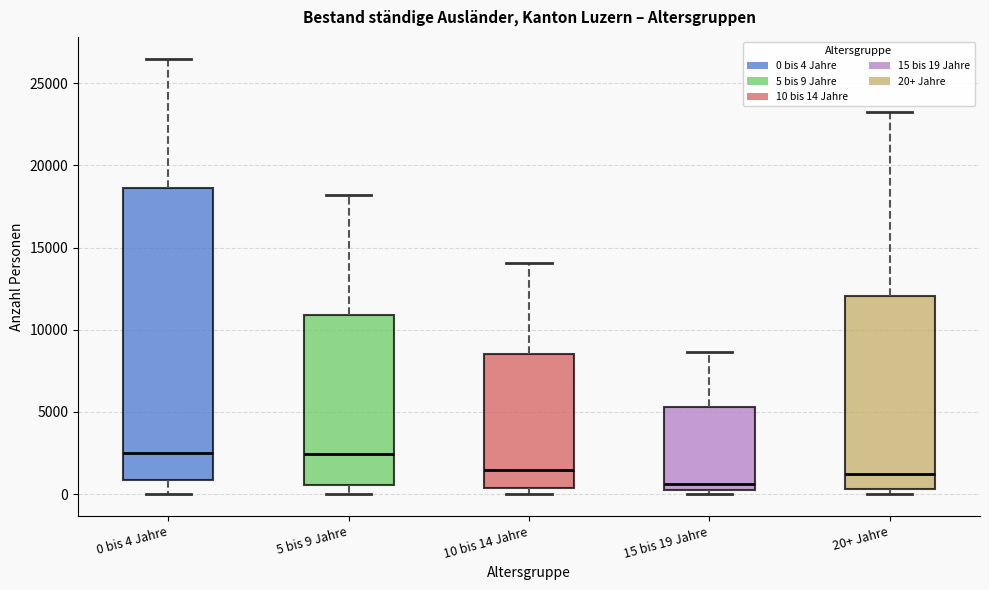

Reading left to right, transcribe this box plot: for each box, give where its median line is, the range the box spans, and where its two whiskers end, as read against the y-axis. The values are not printed on the chart, so give them approximately, as read against the axis.

0 bis 4 Jahre: median 2500, box 1000 to 18500, whiskers 0 to 26500
5 bis 9 Jahre: median 2500, box 500 to 11000, whiskers 0 to 18000
10 bis 14 Jahre: median 1500, box 500 to 8500, whiskers 0 to 14000
15 bis 19 Jahre: median 500, box 0 to 5500, whiskers 0 (just below the box's lower edge) to 8500
20+ Jahre: median 1000, box 500 to 12000, whiskers 0 to 23500